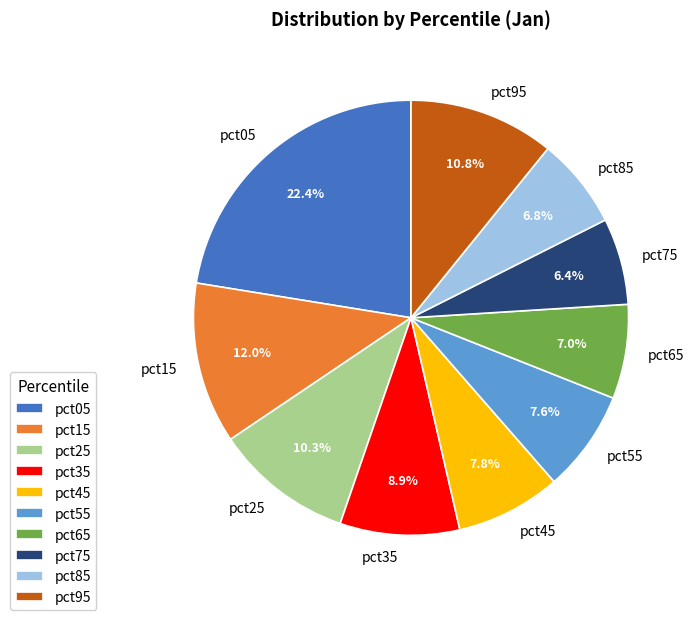

Between pct05 and pct35, which is larger?

pct05